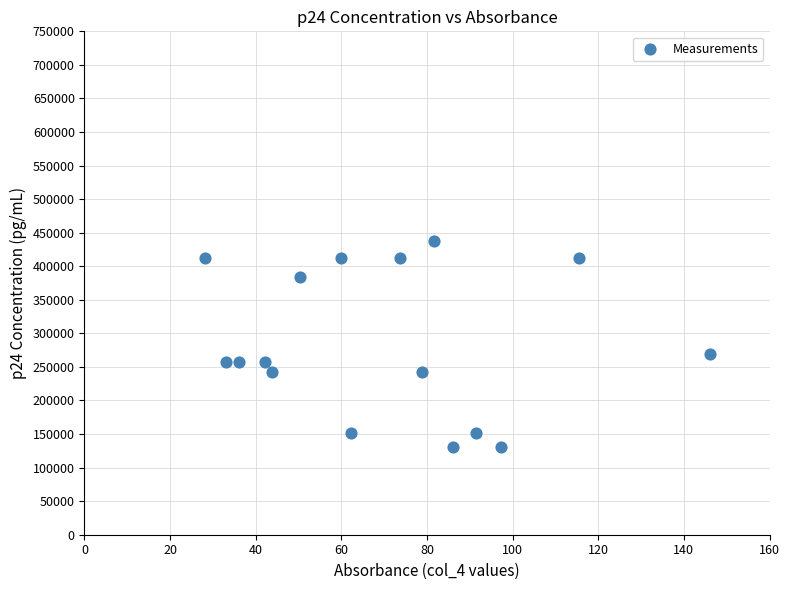

What is the range of Y values (max minus min)?

306900